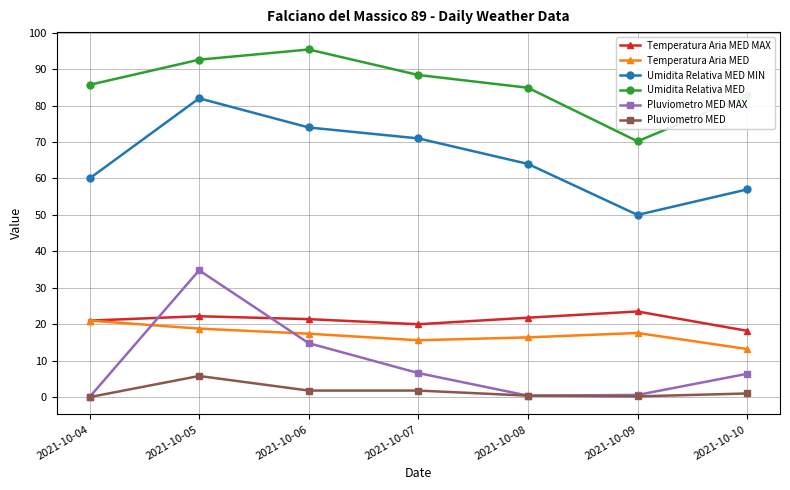

What is the difference between the maximum and minimum values in the Temperatura Aria MED series?

7.8